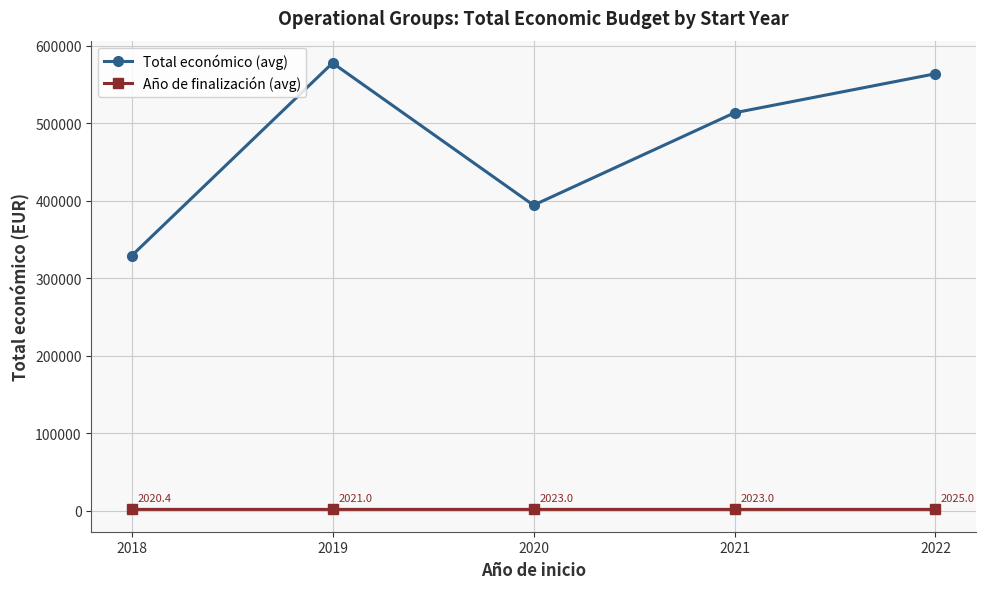

What is the sum of the Total económico (avg) values at 2020 and 2018?

723228.5